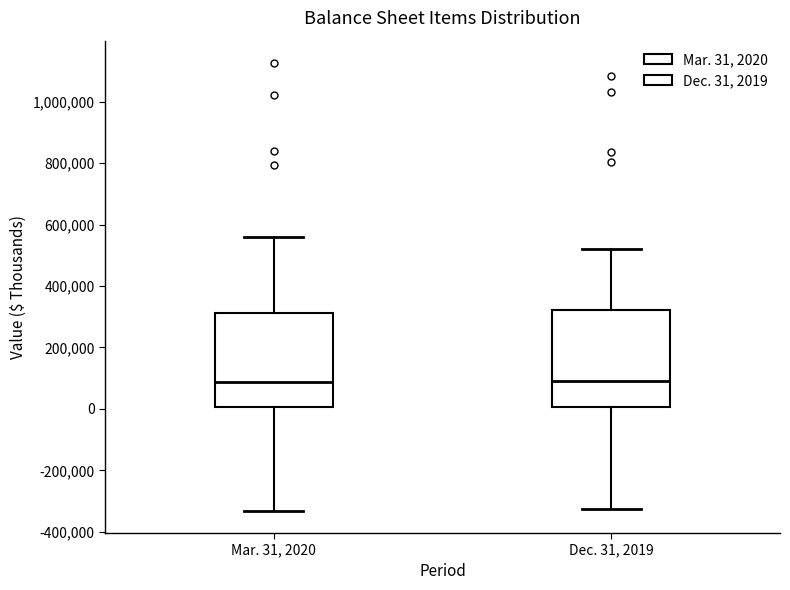

Where does the lower whisker of the box for Dec. 31, 2019 end on the y-axis? The values are not printed on the chart, so give them approximately, as read against the axis.

-320000